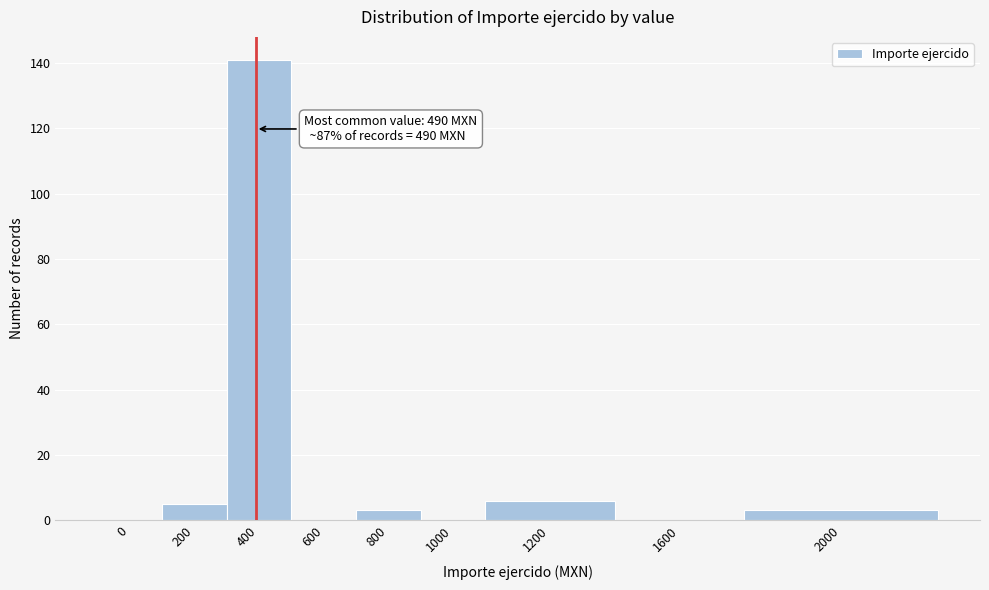

Reading left to right, what are all the values shown in this chart?

0=0	200=5	400=141	600=0	800=3	1000=0	1200=6	1600=0	2000=3